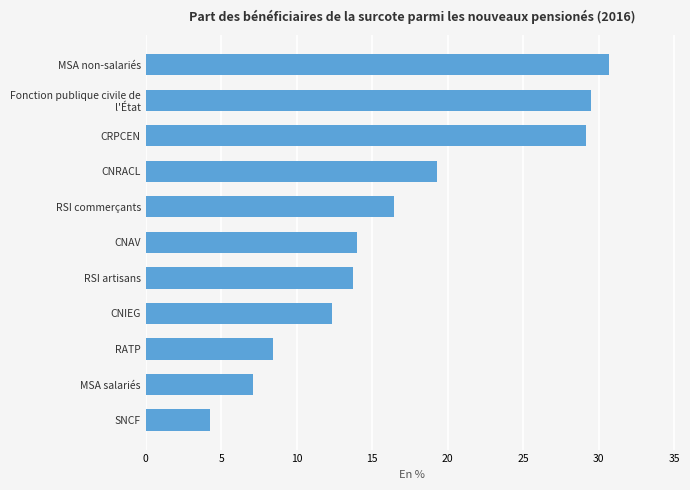

What value does the data have at MSA salariés?

7.1